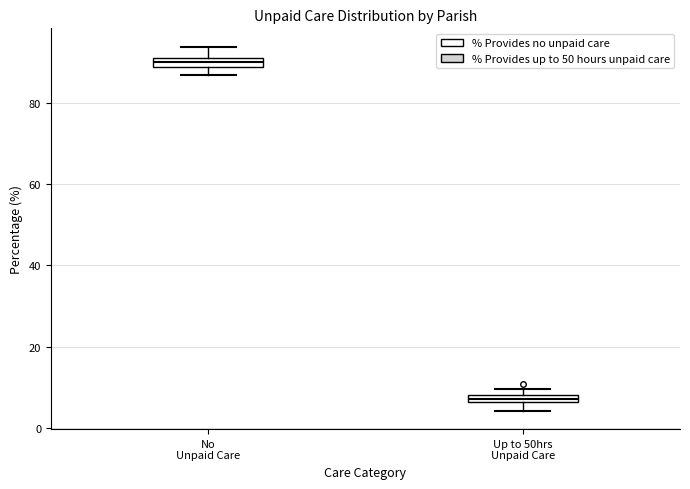

Where is the lower edge of the box for Up to 50hrs Unpaid Care on the y-axis? The values are not printed on the chart, so give them approximately, as read against the axis.

6